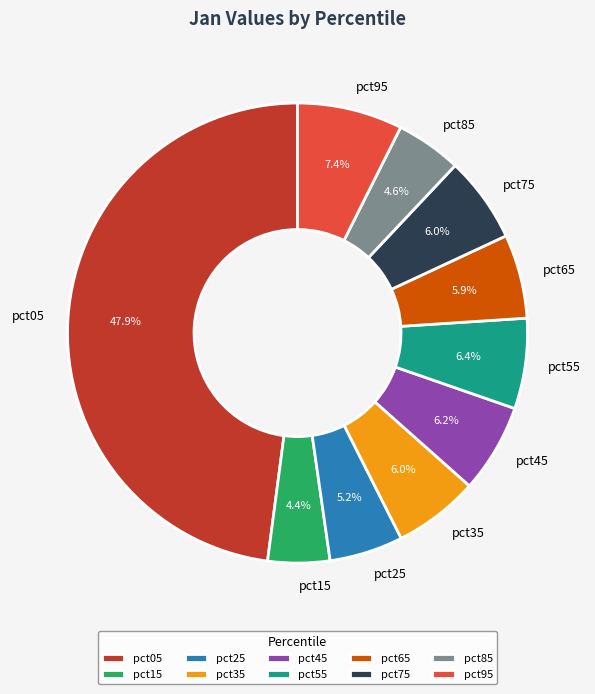

To the nearest percent, what is the combined percentage of pct95 and pct75?

13%